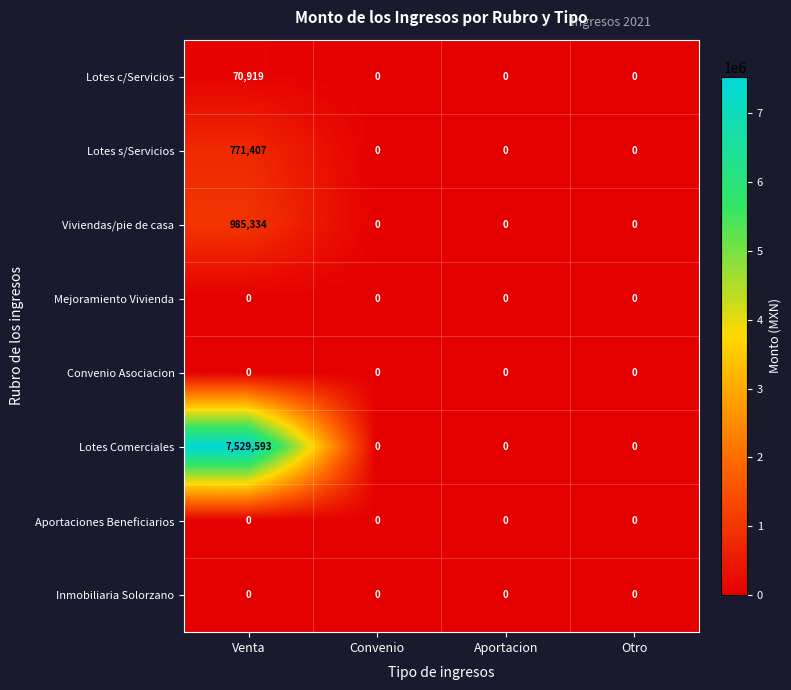

What is the total value across all series at Venta?

9357253